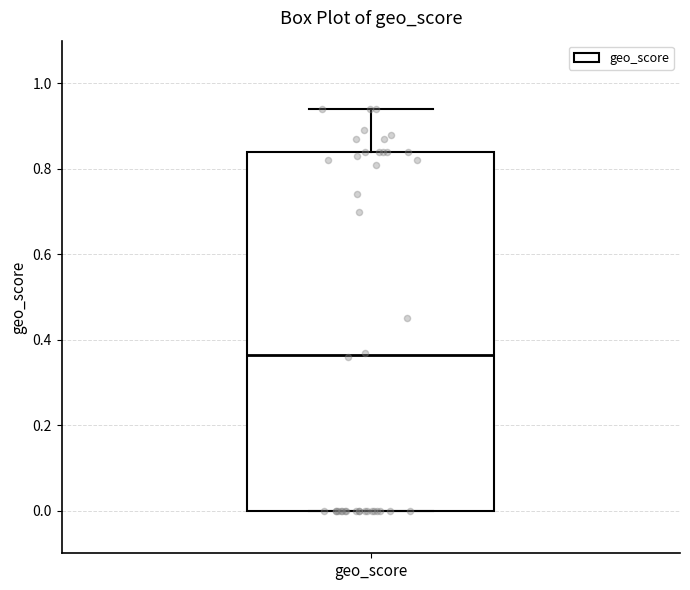

Where is the upper edge of the box for geo_score on the y-axis? The values are not printed on the chart, so give them approximately, as read against the axis.

0.84